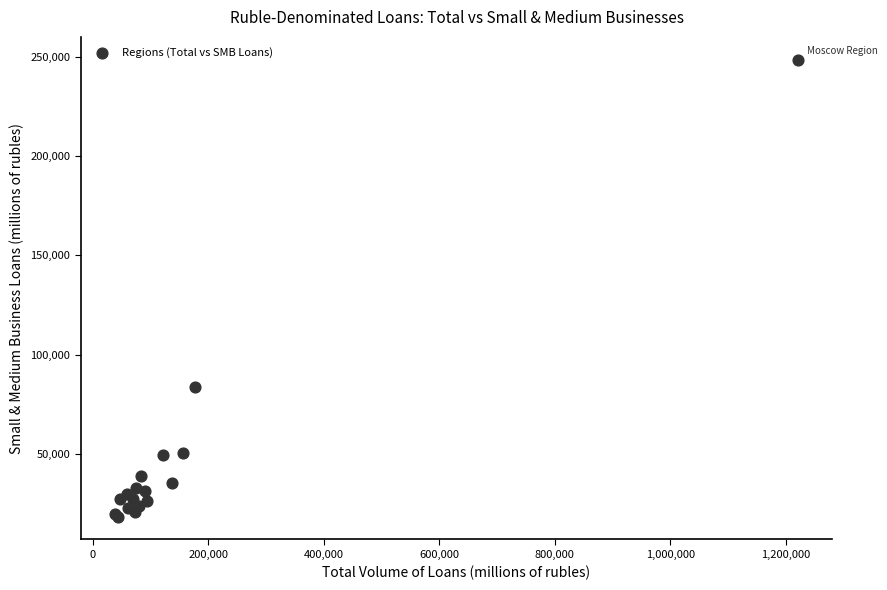

What Y value in the scatter plot is closest to 133455?

83891